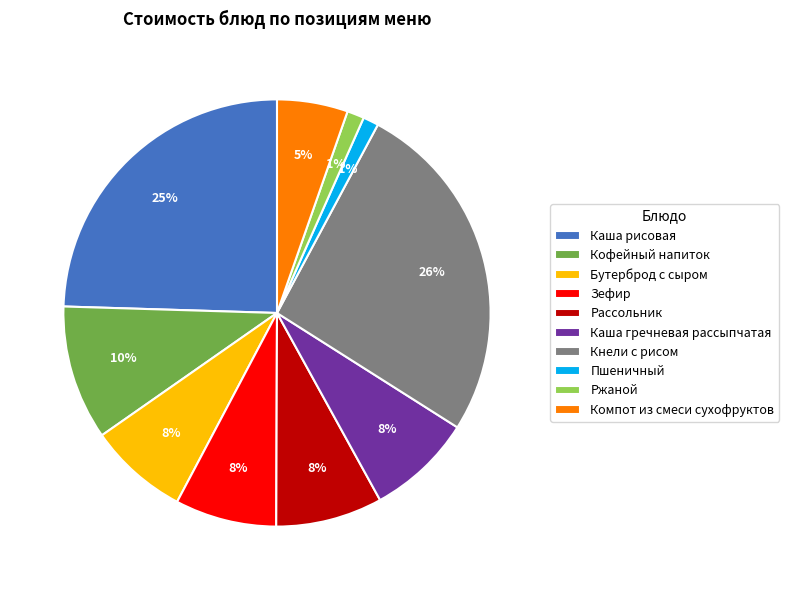

Is there any slice that represents more than half of the pie?

No